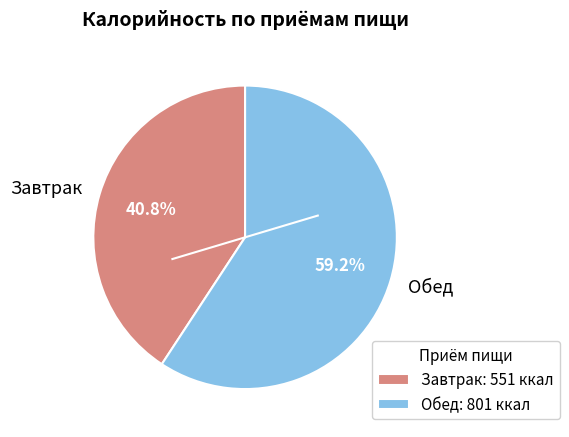

True or false: Завтрак accounts for 41% of the total.

True